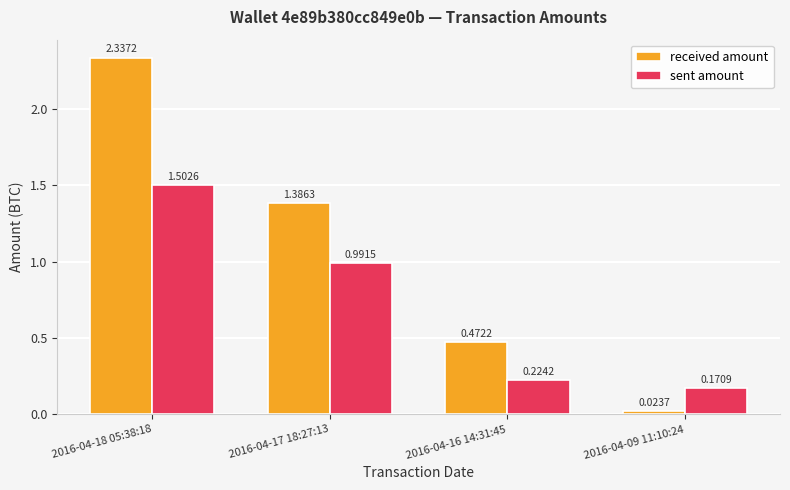

Which series has the widest spread of values?

received amount